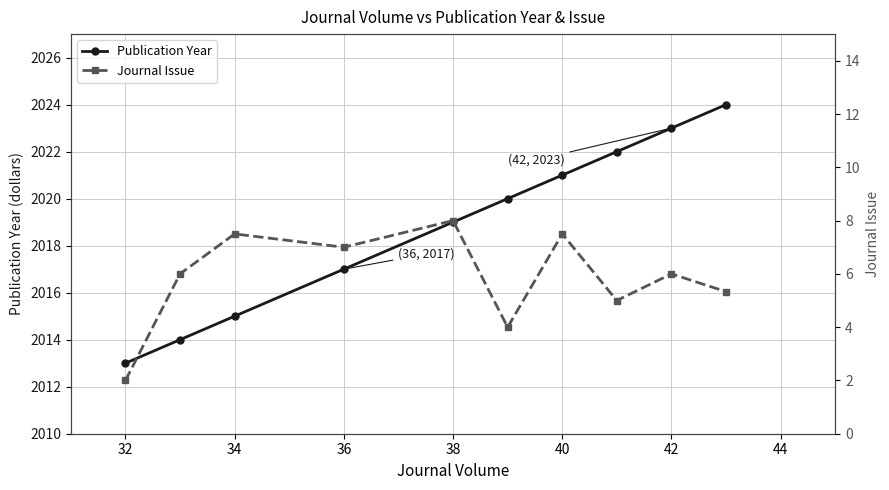

True or false: Publication Year and Journal Issue intersect in this chart.

False